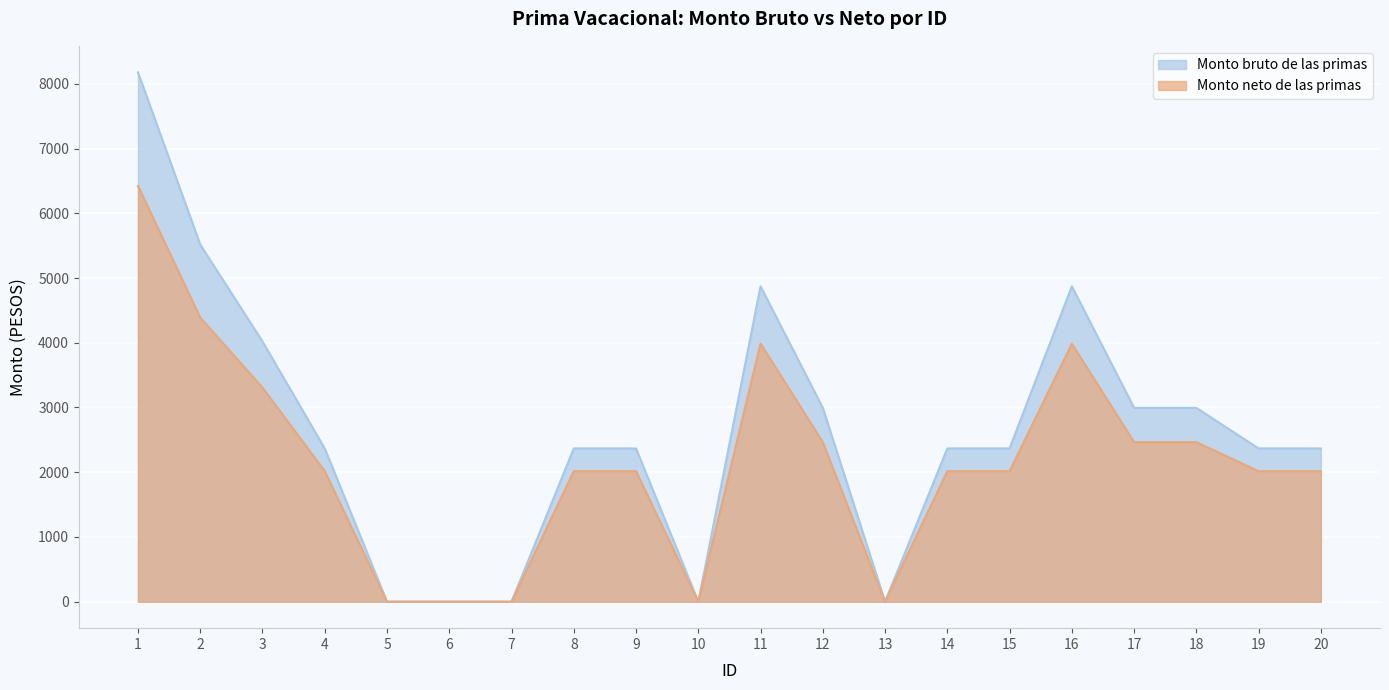

What is the average value of the Monto bruto de las primas series?

2650.4